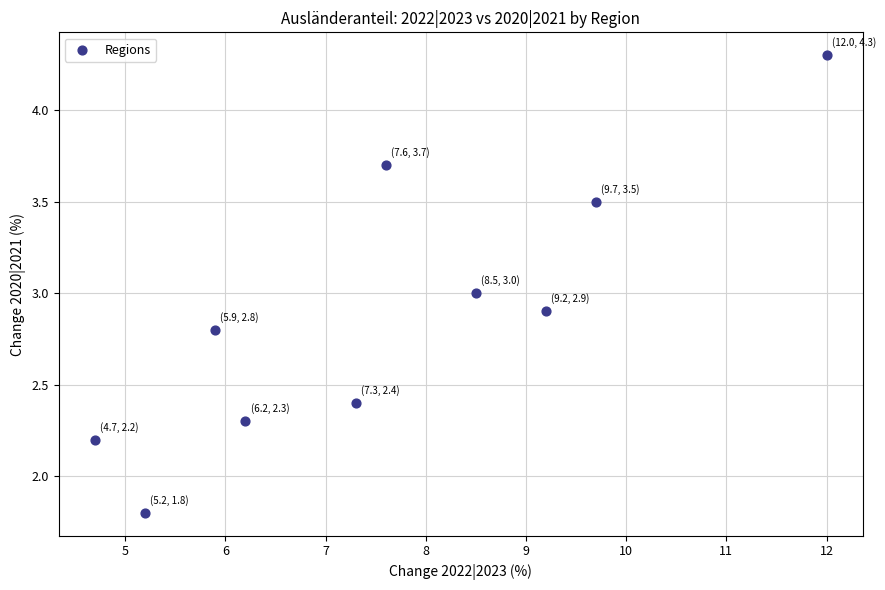

What is the range of Y values (max minus min)?

2.5